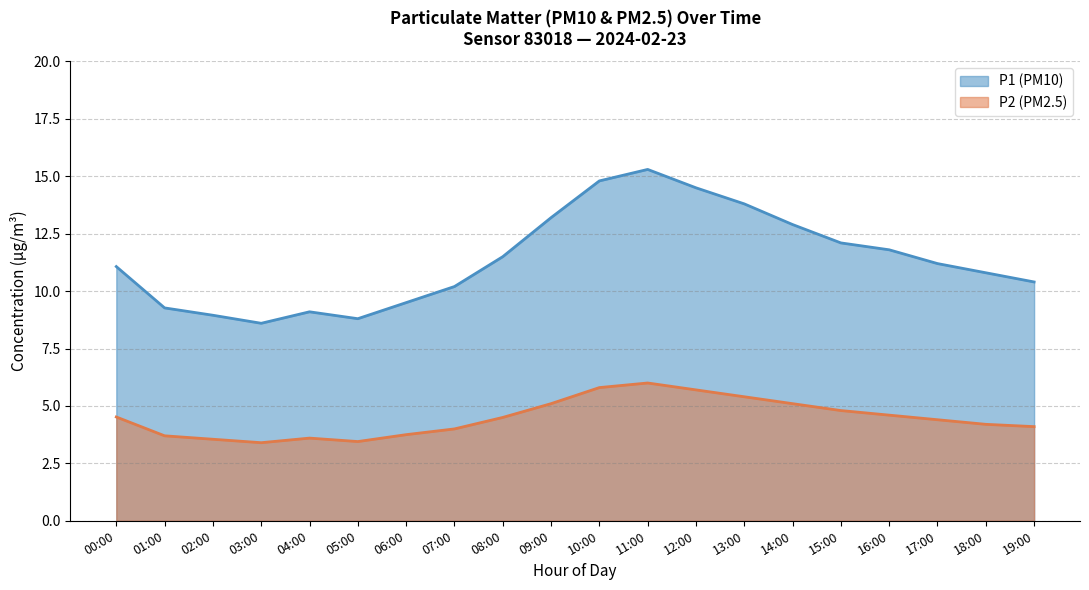

Rank the series by their average value, from lowest to highest.

P2 (PM2.5), P1 (PM10)